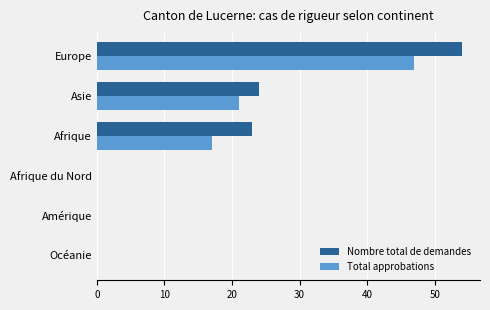

Which series changed the most between Asie and Afrique?

Total approbations